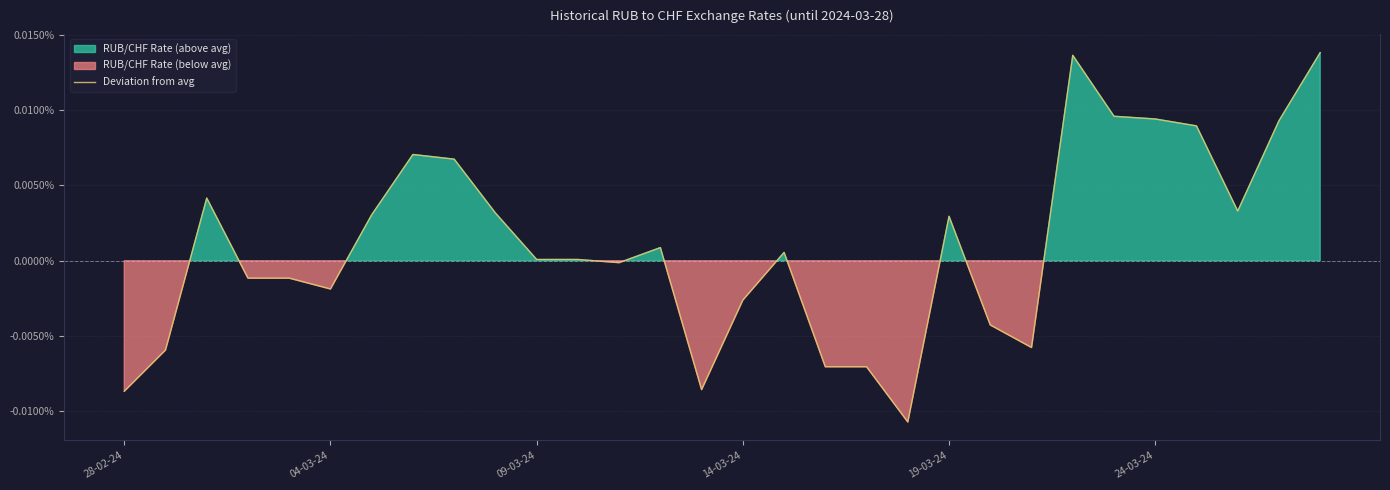

How many data points does each series have?

30